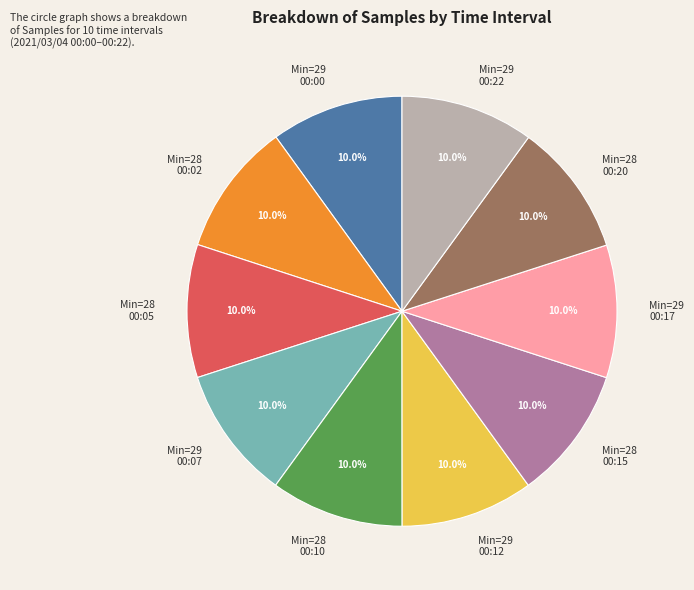

To the nearest percent, what is the average slice percentage?

10%